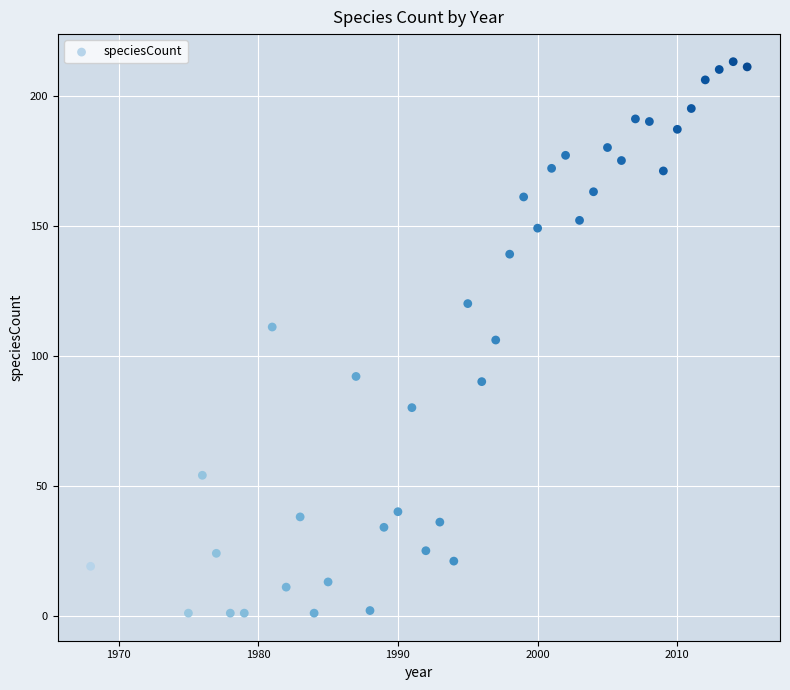

What is the range of X values (max minus min)?

47